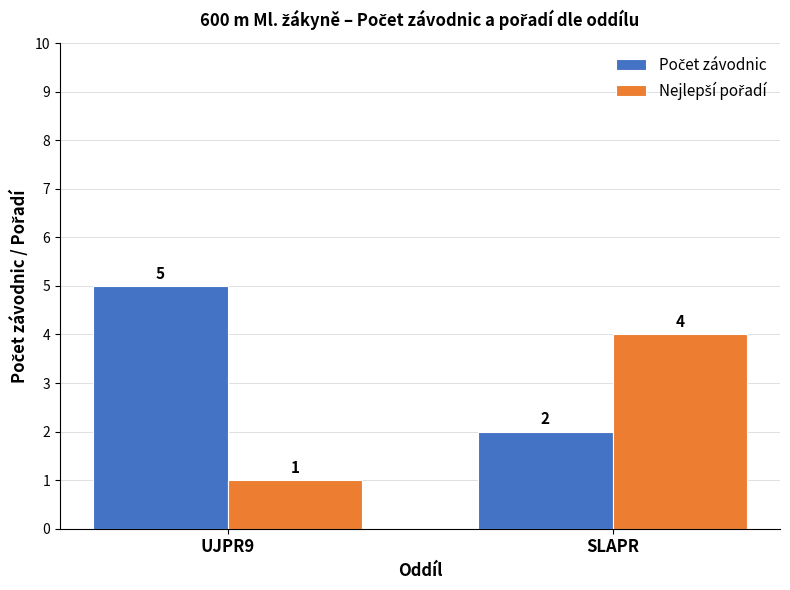

What is the spread (max minus min) of values at UJPR9?

4